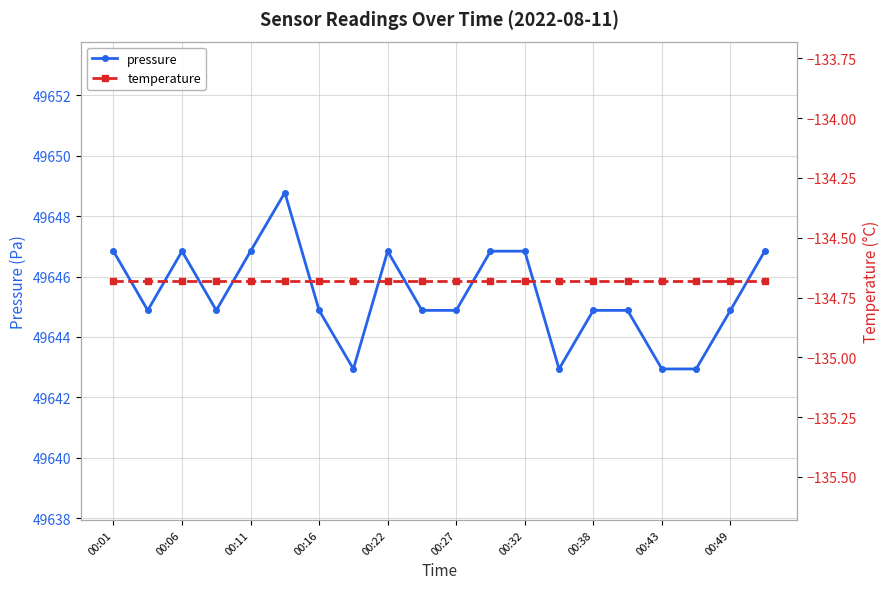

Is this an area chart (filled region under the line)?

No